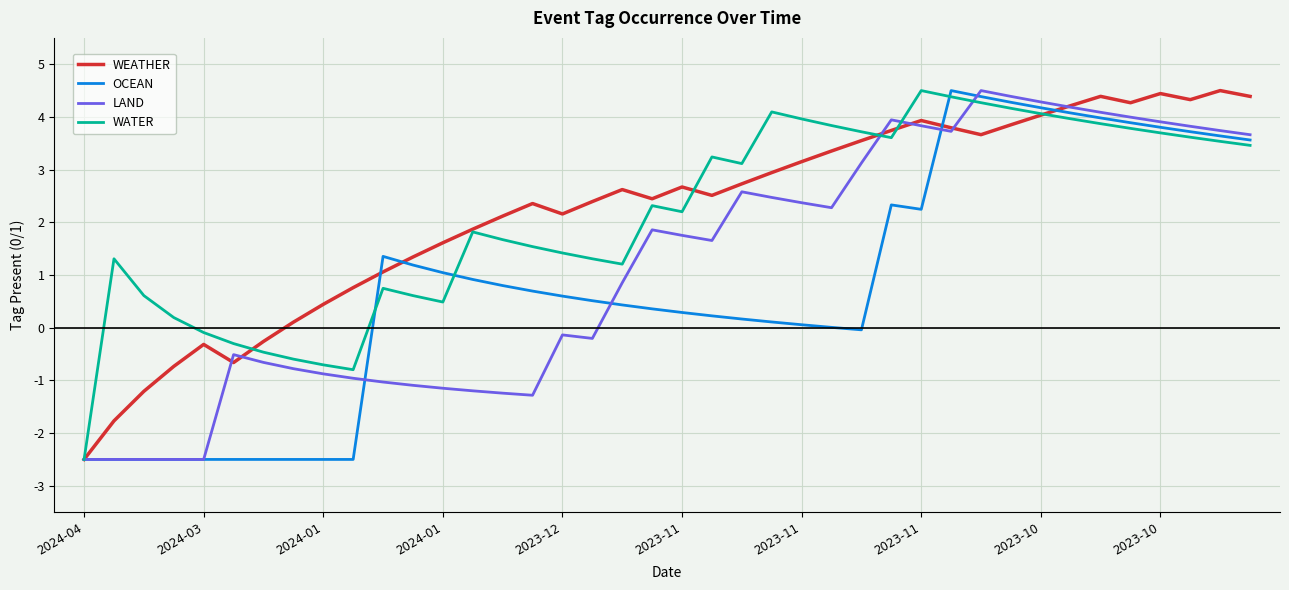

What is the maximum value shown in the chart?

4.5